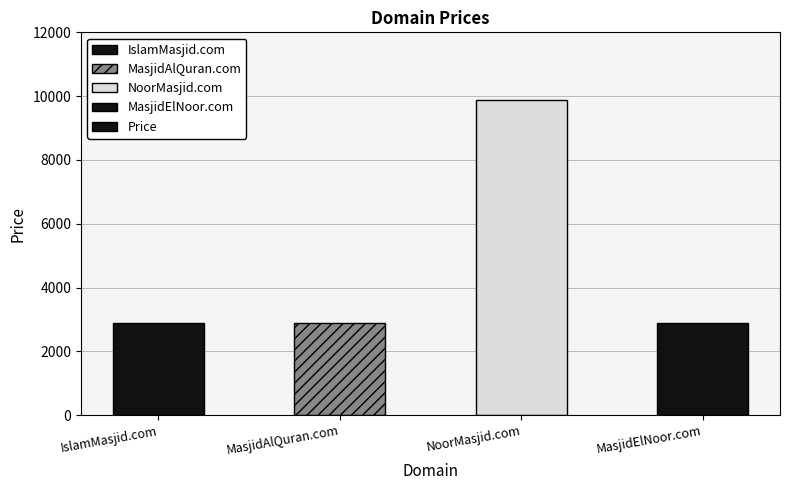

What is the difference between the values at MasjidElNoor.com and NoorMasjid.com?

7000